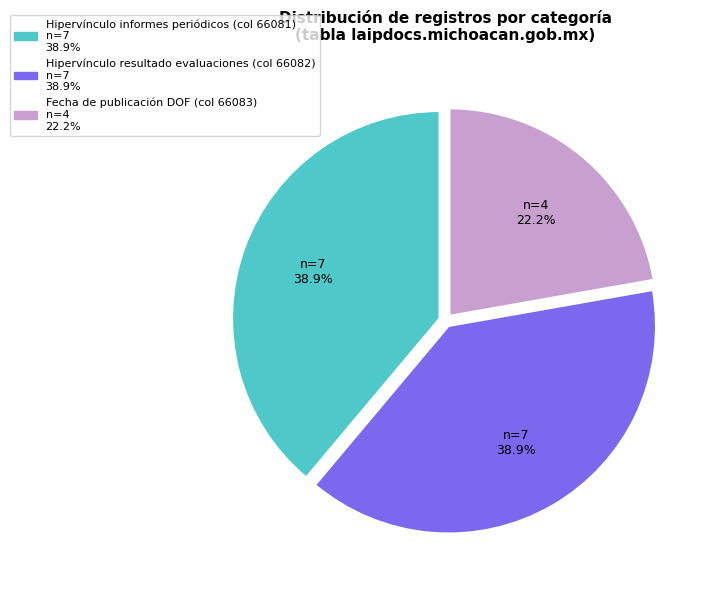

Does any single category account for the majority?

No